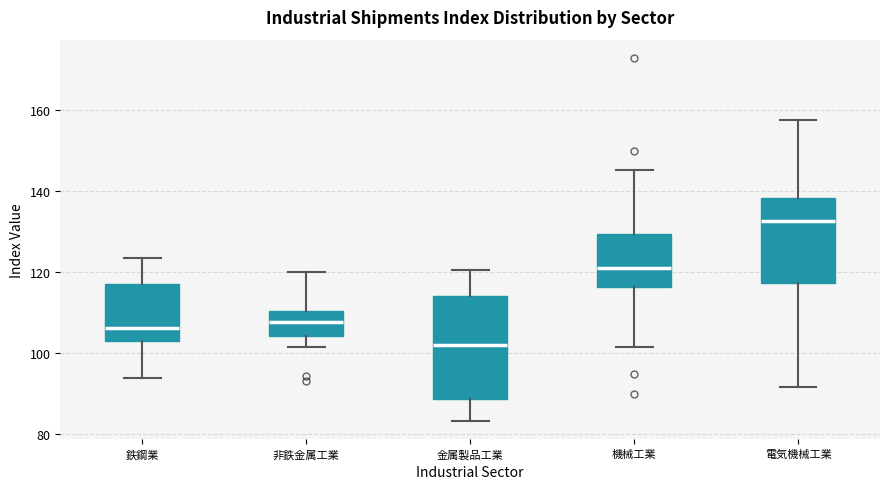

Which box is the tallest, from its lower edge to its upper edge?

金属製品工業